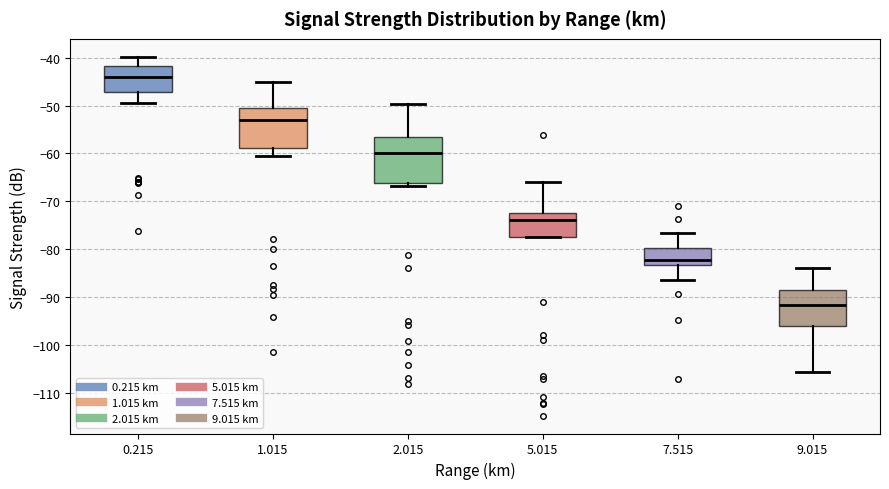

Reading left to right, transcribe this box plot: for each box, give where its median line is, the range the box spans, and where its two whiskers end, as read against the y-axis. The values are not printed on the chart, so give them approximately, as read against the axis.

0.215: median -44, box -47 to -42, whiskers -49 to -40
1.015: median -53, box -59 to -50, whiskers -61 to -45
2.015: median -60, box -66 to -56, whiskers -67 to -50
5.015: median -74, box -77 to -72, whiskers -77 to -66
7.515: median -82, box -83 to -80, whiskers -86 to -77
9.015: median -92, box -96 to -89, whiskers -106 to -84